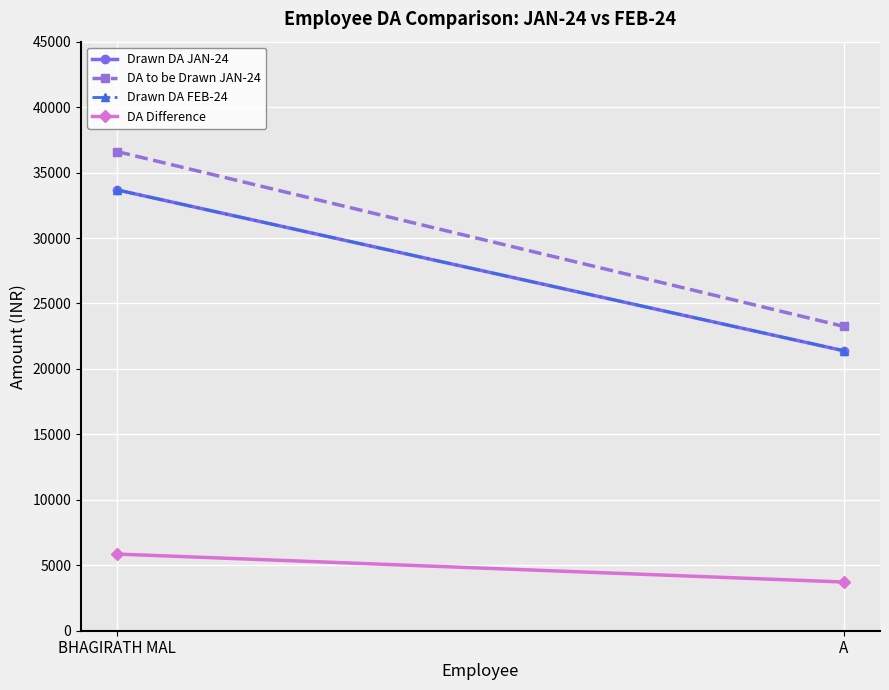

Count the Drawn DA FEB-24 values in the range 21390 to 33672.

2